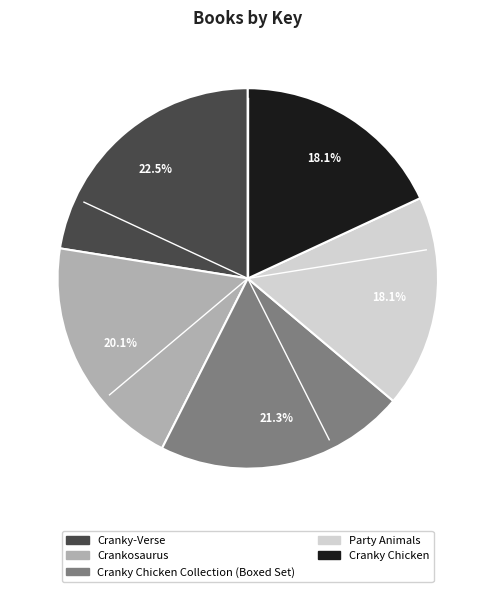

Does any single category account for the majority?

No